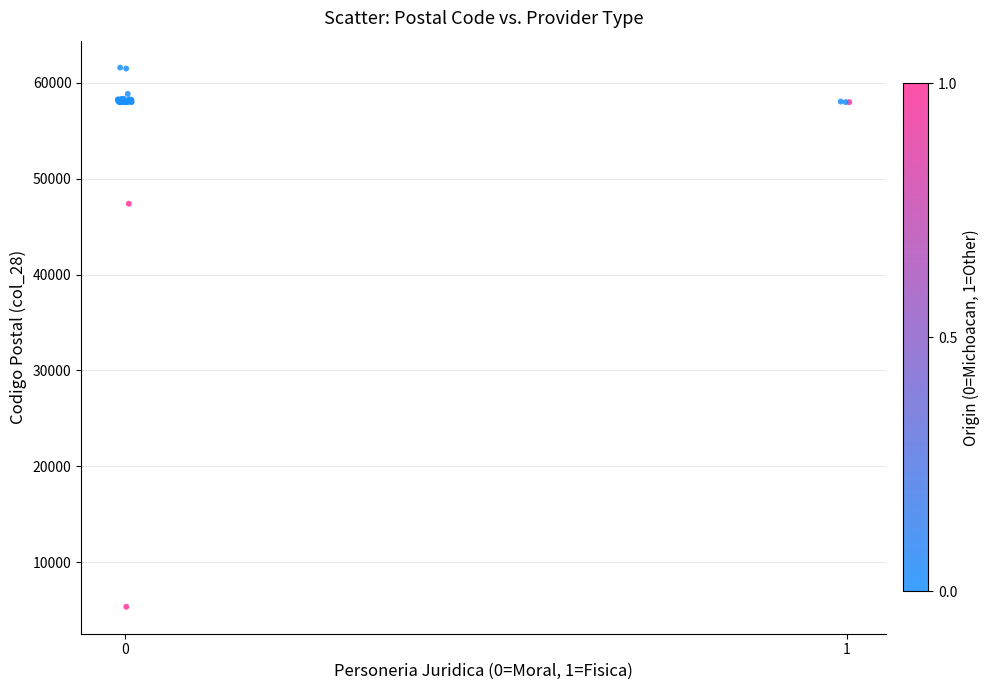

What Y value in the scatter plot is closest to 33474?

47400